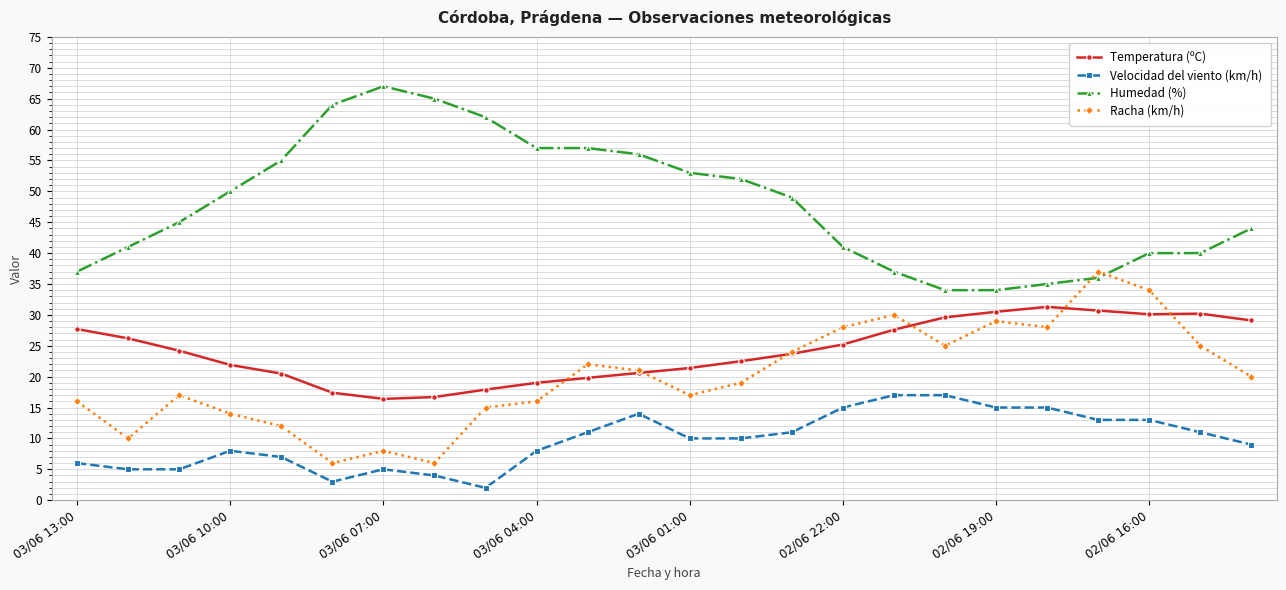

Count the number of data series in this chart.

4